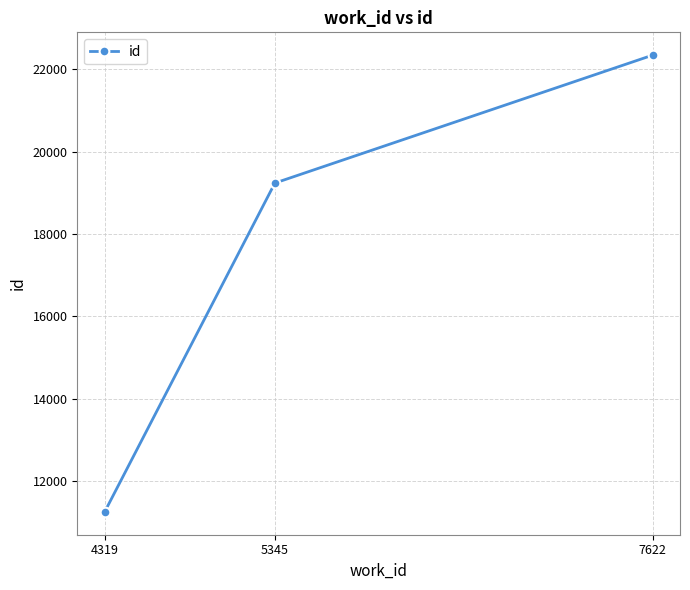

Reading right to left, extract all data points from this chart.

22341	19237	11256